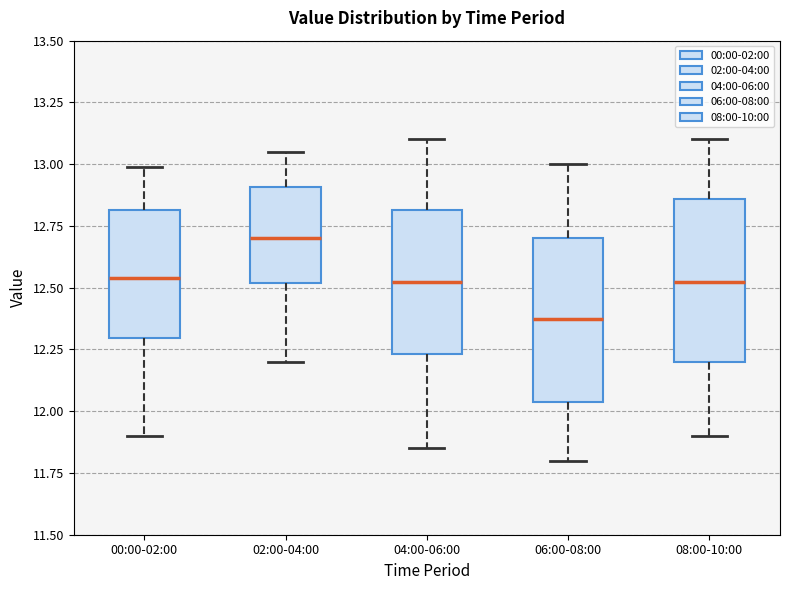

Reading left to right, read every box against the y-axis: the position of its median line, the range the box covers, and the ends of its whiskers. The values are not printed on the chart, so give them approximately, as read against the axis.

00:00-02:00: median 12.55, box 12.30 to 12.80, whiskers 11.90 to 13.00
02:00-04:00: median 12.70, box 12.50 to 12.90, whiskers 12.20 to 13.05
04:00-06:00: median 12.55, box 12.25 to 12.80, whiskers 11.85 to 13.10
06:00-08:00: median 12.40, box 12.05 to 12.70, whiskers 11.80 to 13.00
08:00-10:00: median 12.55, box 12.20 to 12.85, whiskers 11.90 to 13.10